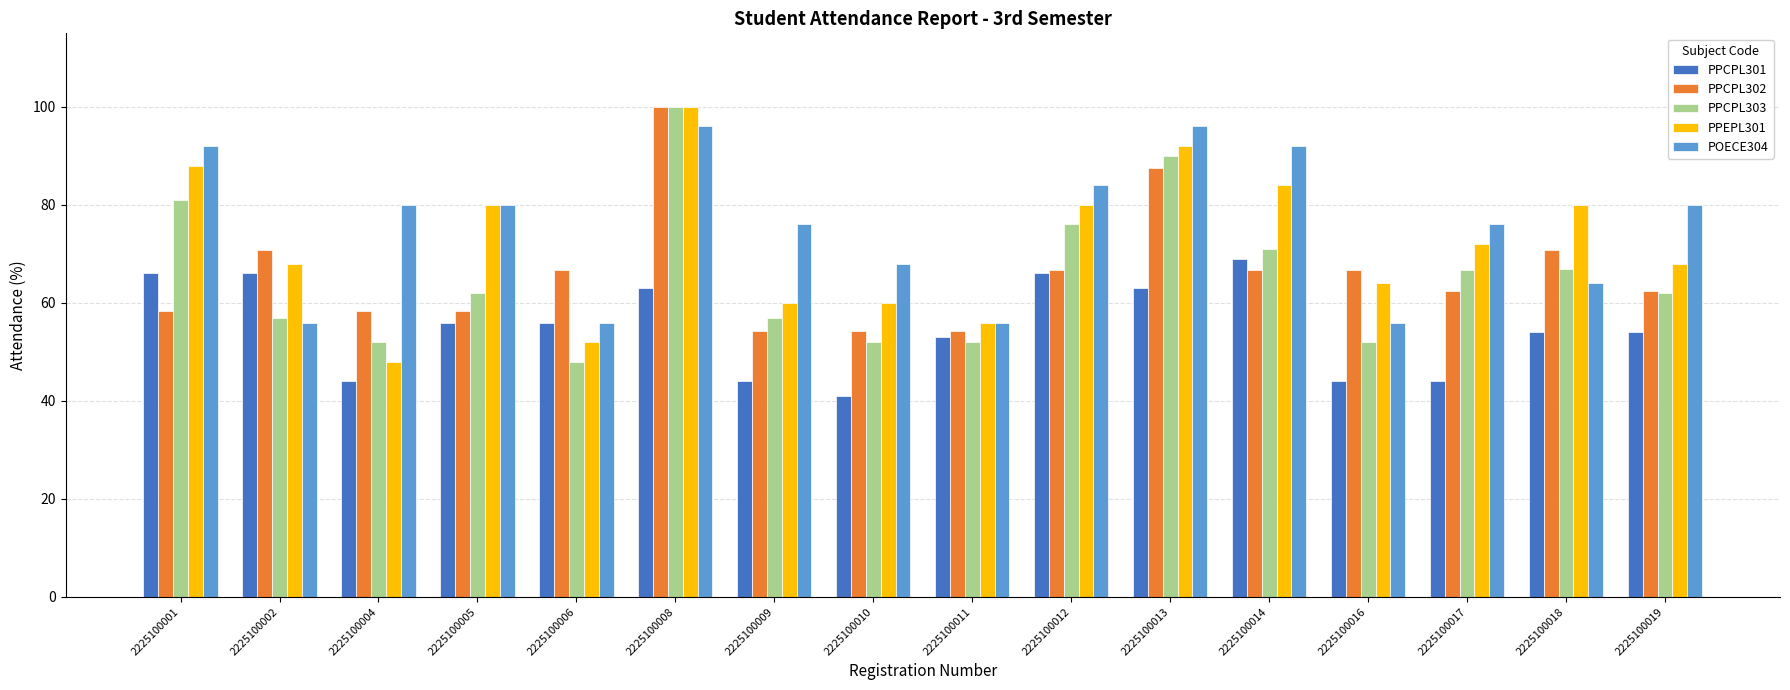

What is the spread (max minus min) of values at 2225100013?

33.0